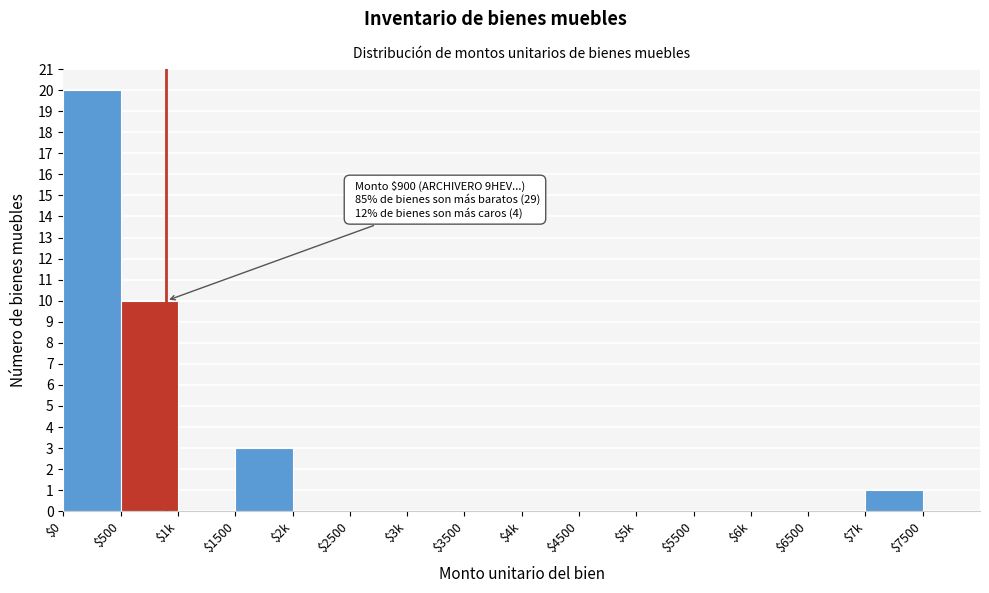

Is it true that the value at $7k is 0?

False